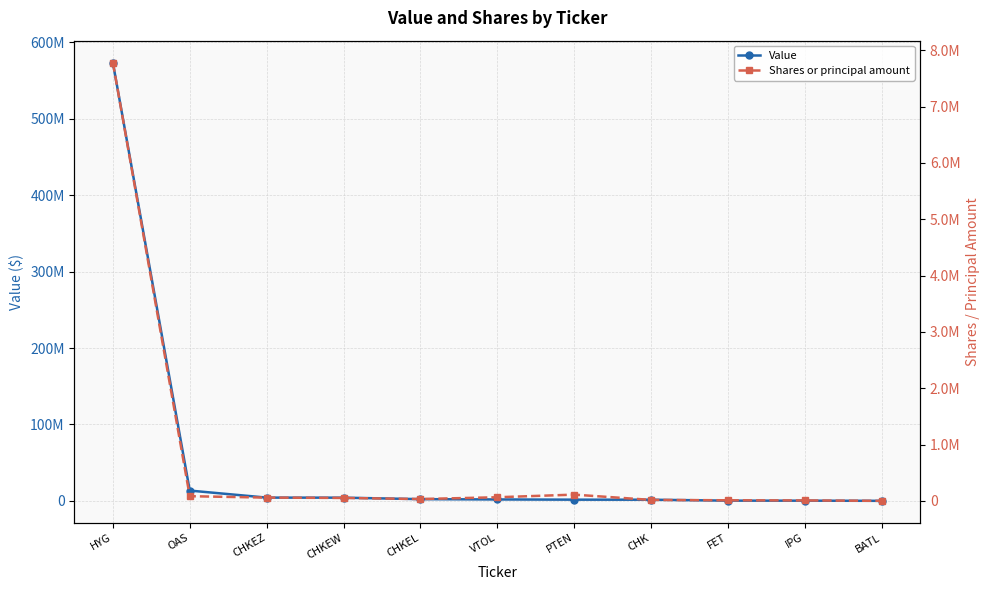

What is the value of the Value point at the 1st from the left?

573578469